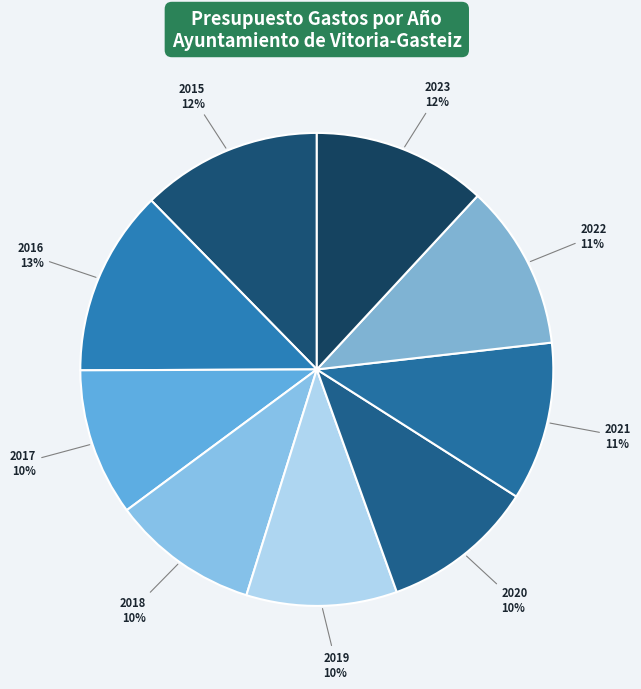

To the nearest percent, what is the average slice percentage?

11%